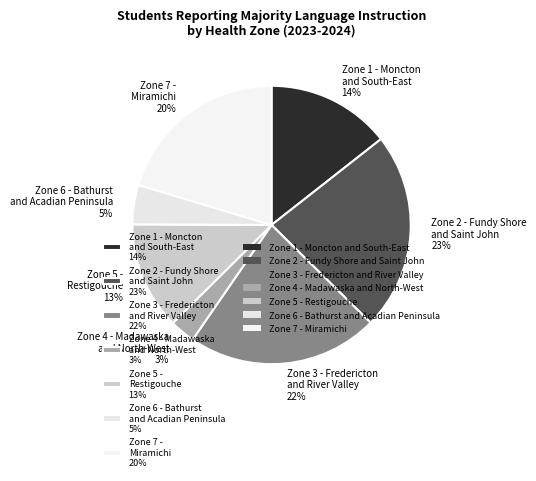

Is it true that Zone 3 - Fredericton and River Valley 22% is 22% of the pie?

True